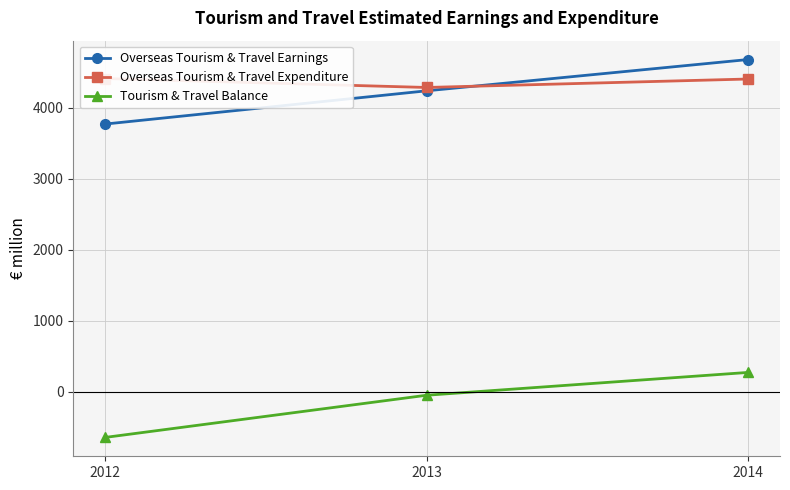

How many lines are shown in the chart?

3